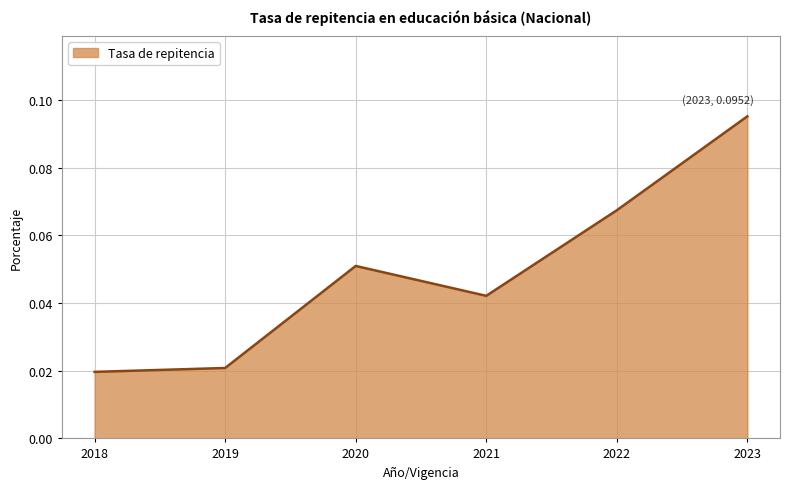

The chart shows a value of 0.0 at 2023. True or false?

False